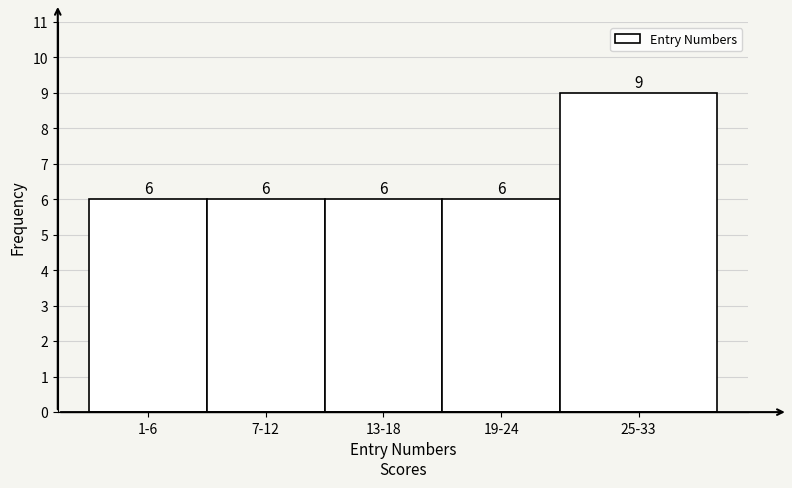

Reading left to right, extract all data points from this chart.

6	6	6	6	9